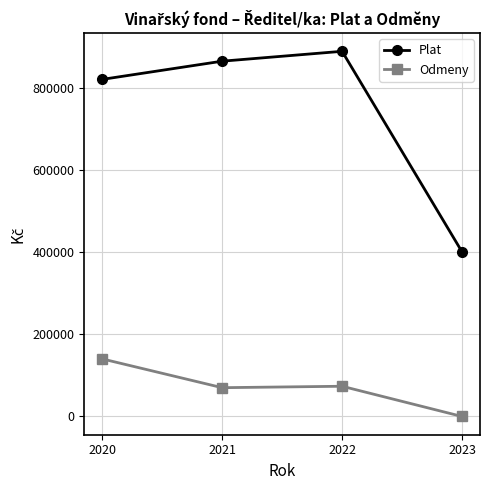

What is the difference between the maximum and minimum values in the Plat series?

487756